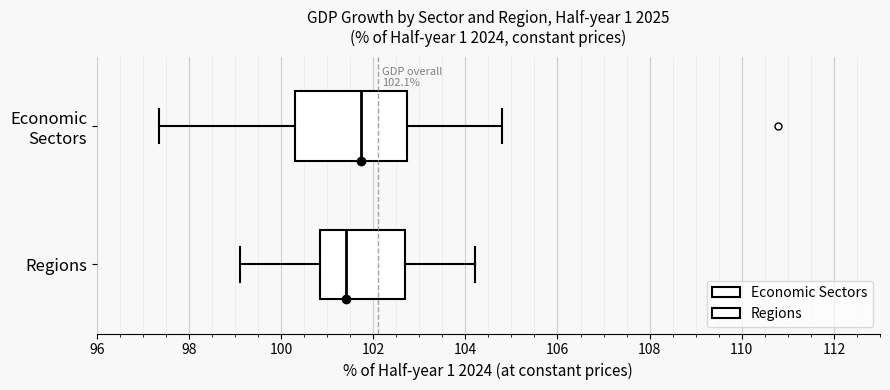

Which box is the widest, from its left edge to its right edge?

Economic Sectors